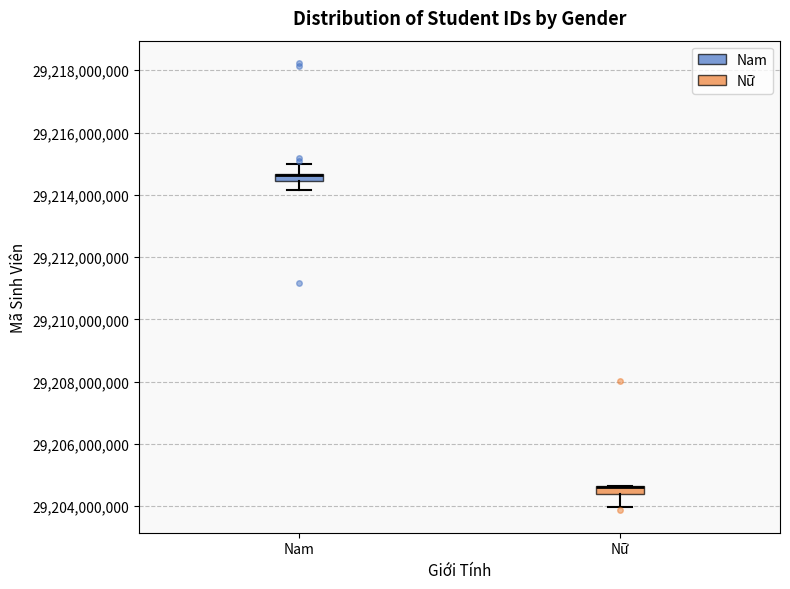

Where is the upper edge of the box for Nữ on the y-axis? The values are not printed on the chart, so give them approximately, as read against the axis.

29204600000